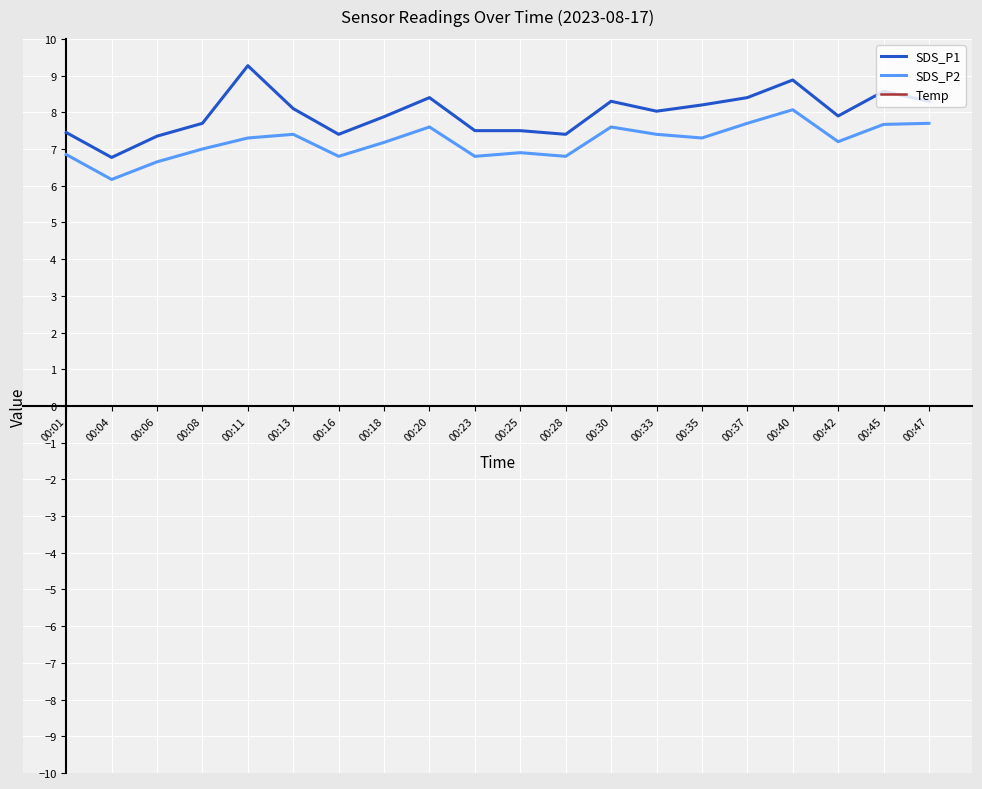

What is the total value across all series at 00:47?

36.6